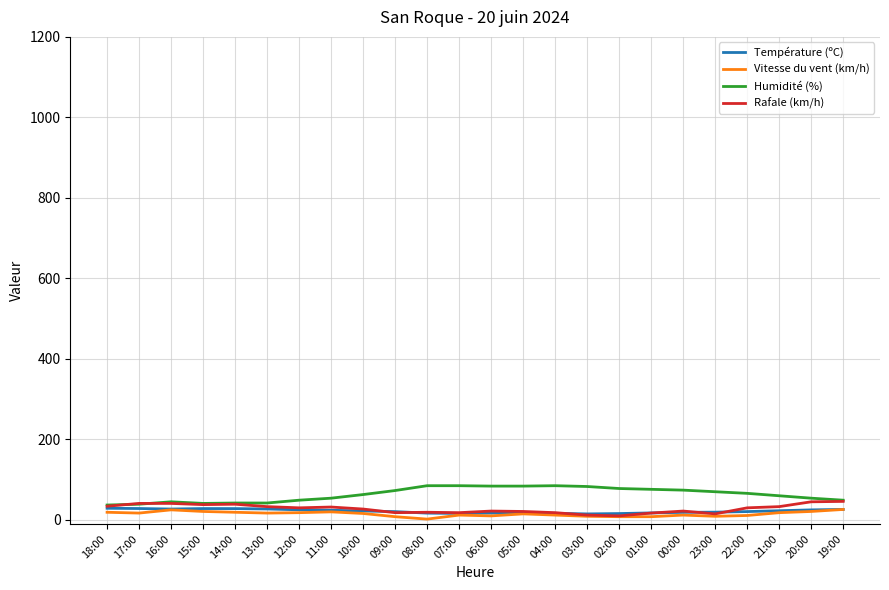

What is the total value across all series at 19:00?

147.1